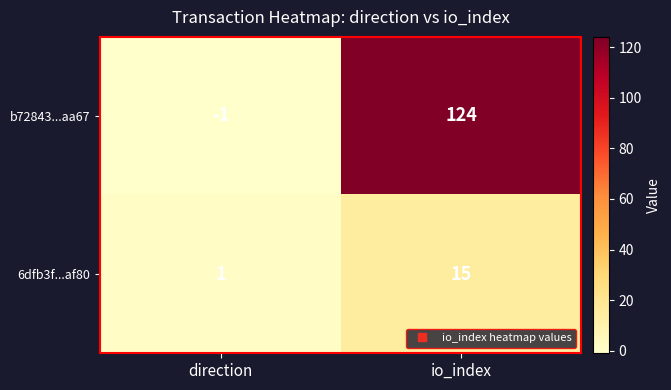

At which category is the sum across all series the highest?

io_index